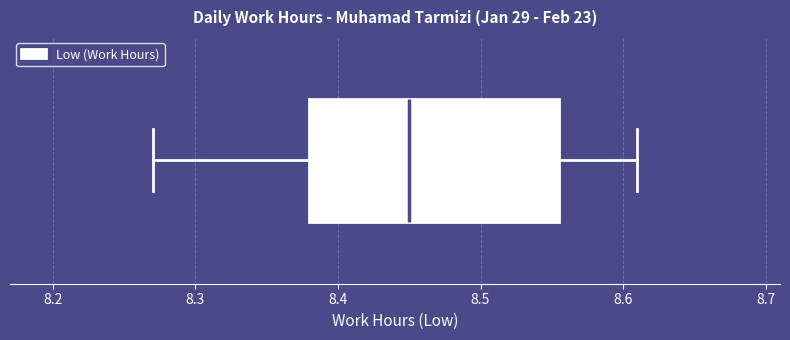

Transcribe this box plot: give where the median line is, the range the box spans, and where the two whiskers end, as read against the x-axis. The values are not printed on the chart, so give them approximately, as read against the axis.

median 8.45, box 8.38 to 8.56, whiskers 8.27 to 8.61